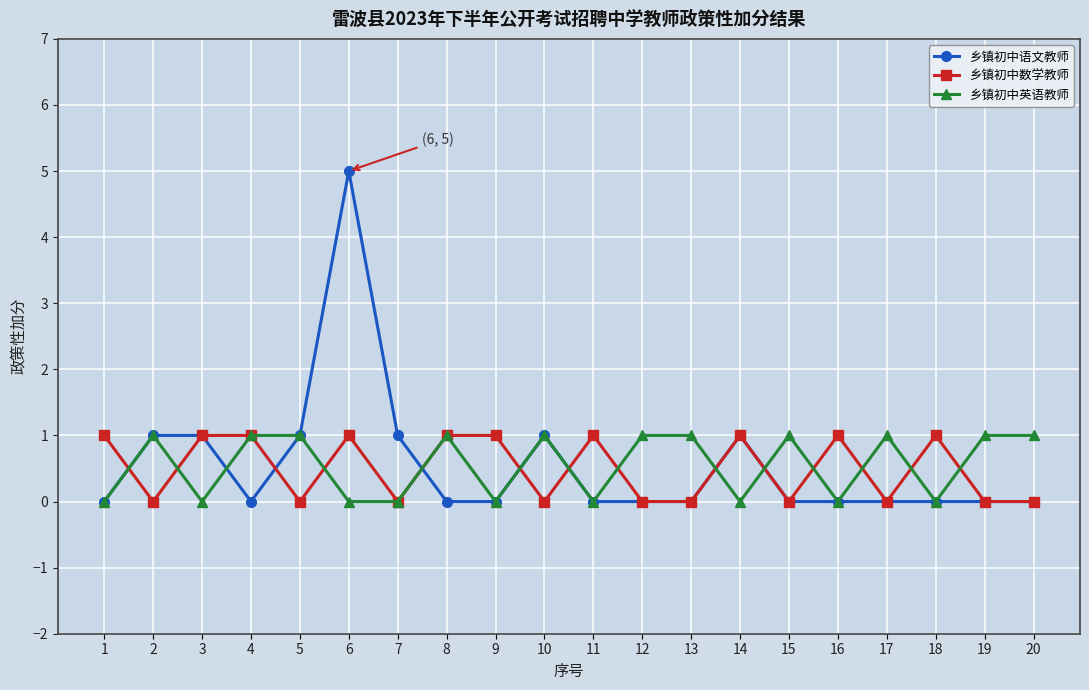

What is the difference between the maximum and second lowest values in the 乡镇初中语文教师 series?

5